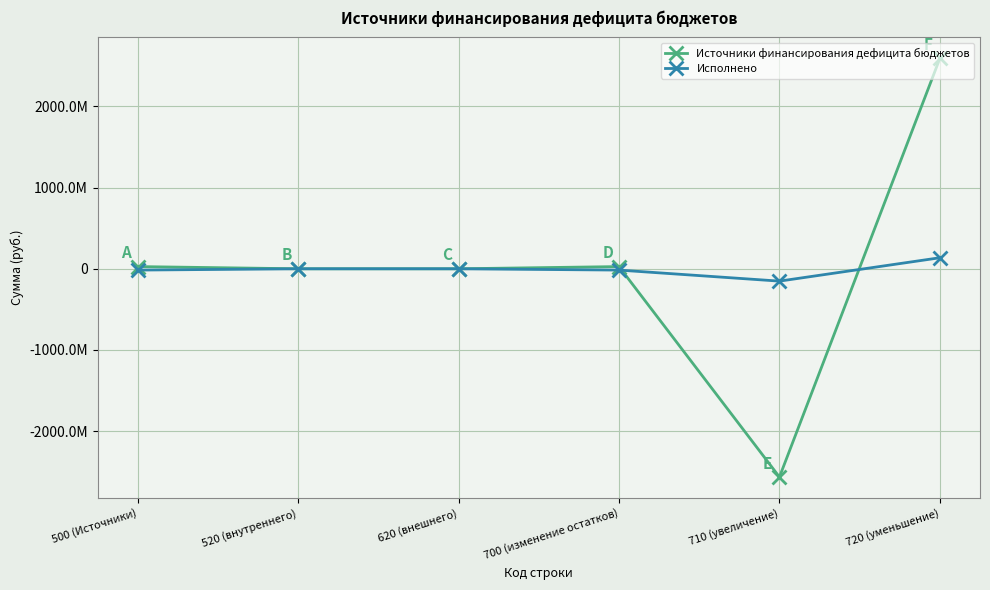

Which series has the largest total across all categories?

Источники финансирования дефицита бюджетов